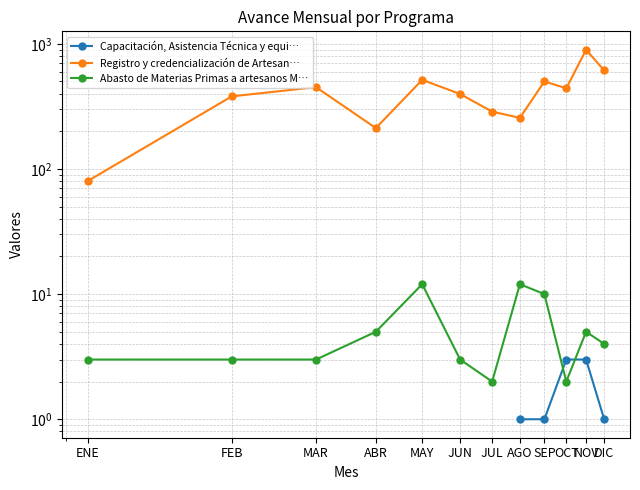

What are all the series names shown in the legend?

Capacitación, Asistencia Técnica y equi…, Registro y credencialización de Artesan…, Abasto de Materias Primas a artesanos M…